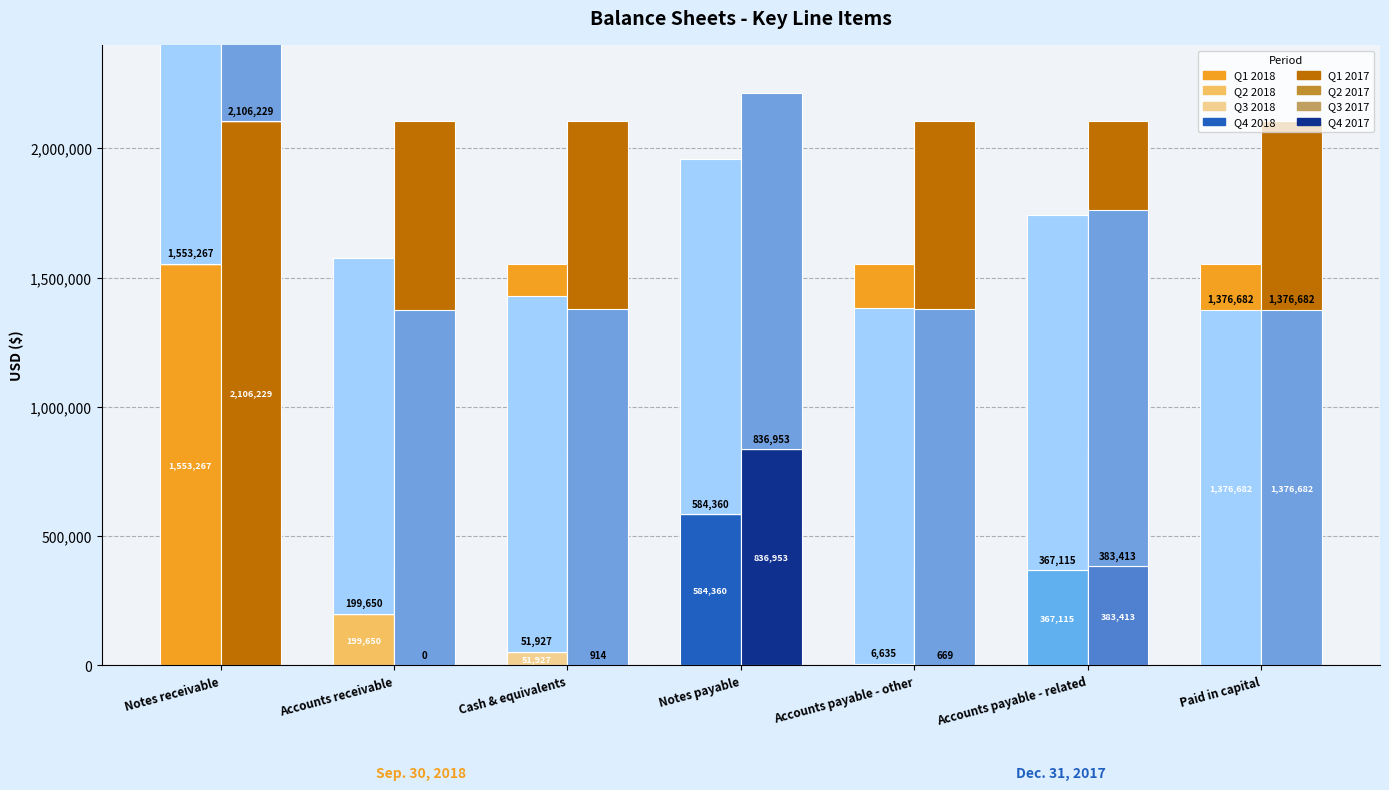

Between Notes receivable and Paid in capital, which is larger?

Notes receivable